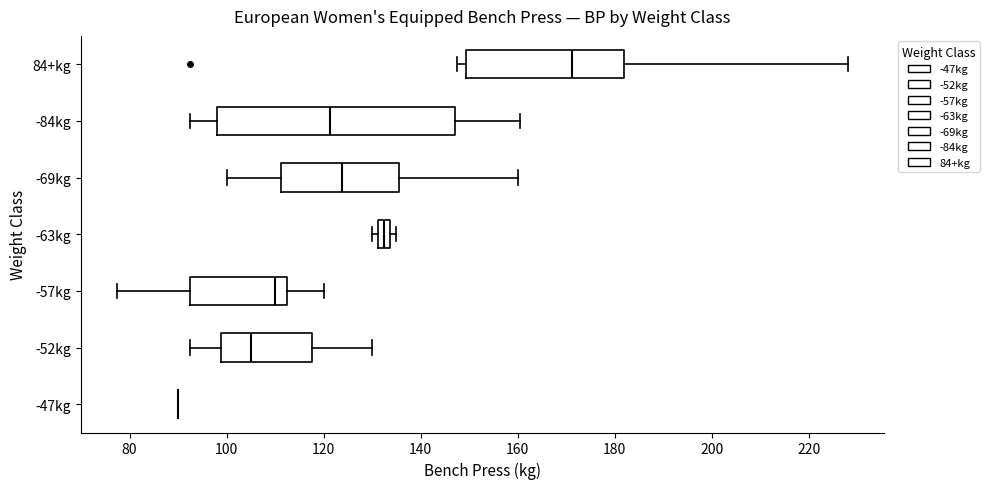

Where does the median line of the box for -69kg sit on the x-axis? The values are not printed on the chart, so give them approximately, as read against the axis.

124